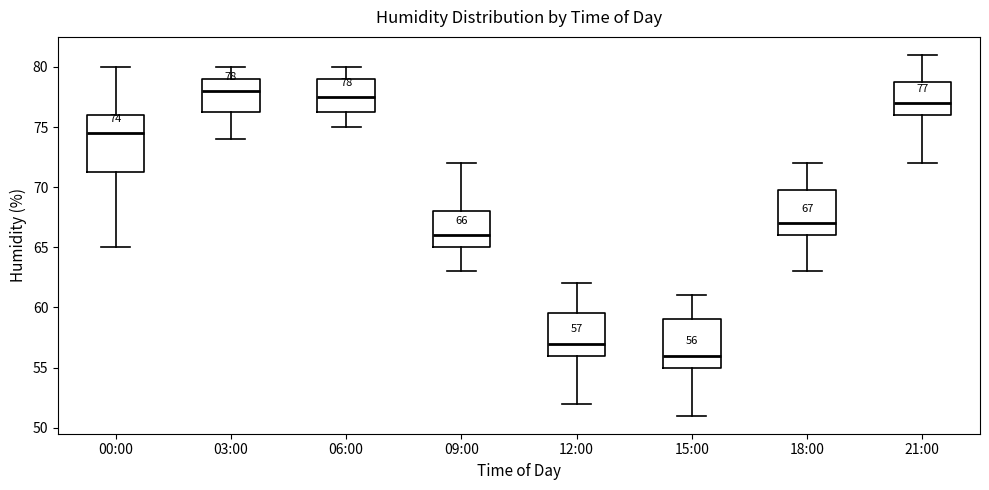

Which box has the highest median line?

03:00